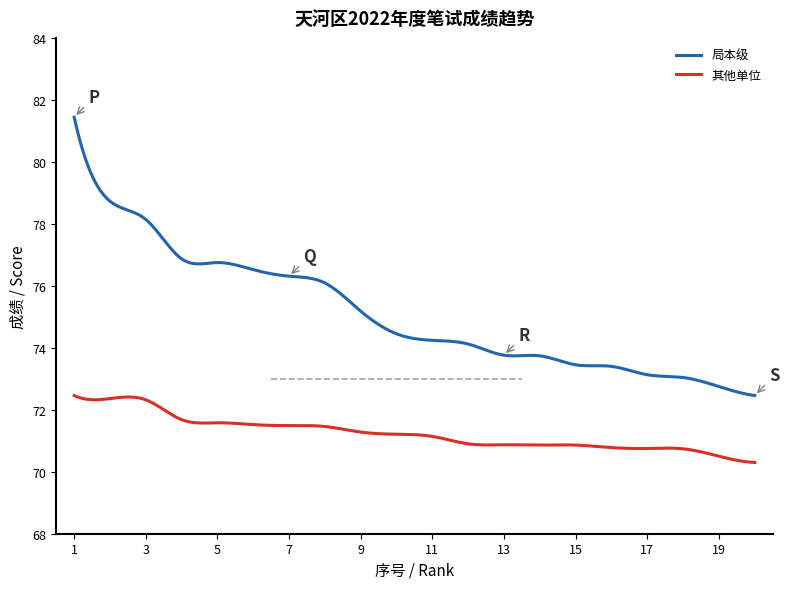

Which series has the largest range (max minus min)?

局本级